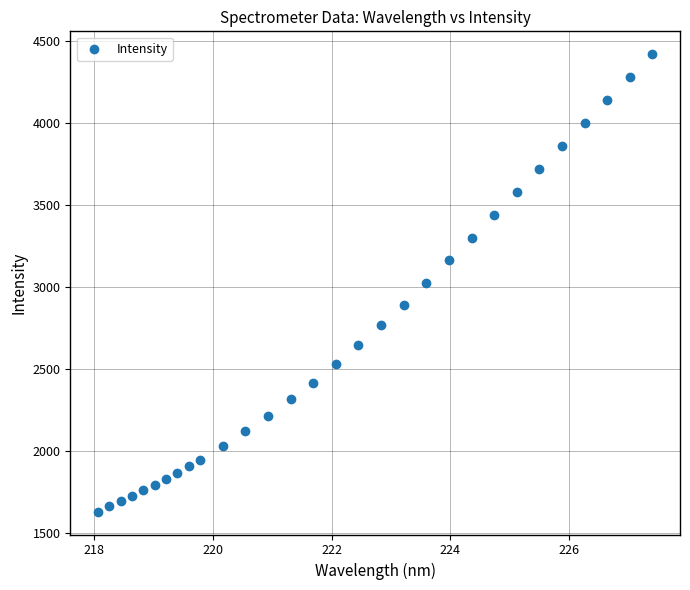

What is the range of Y values (max minus min)?

2790.9